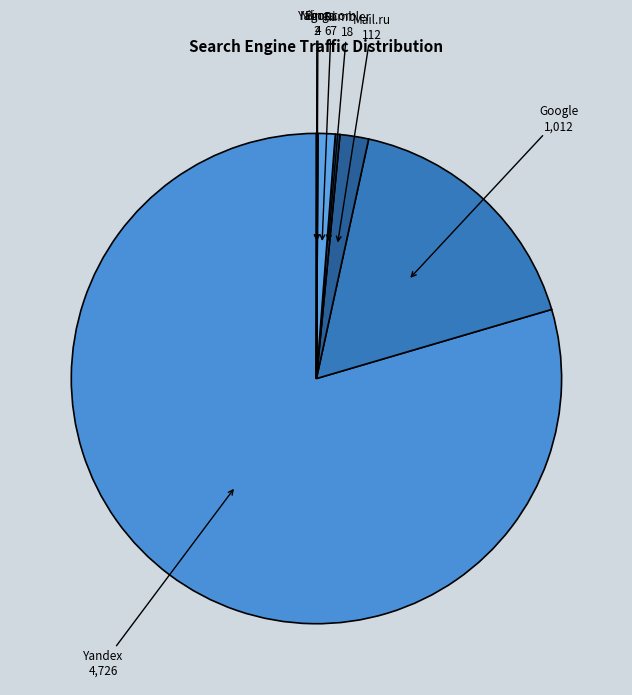

Is it true that Bing.com is 11% of the pie?

False